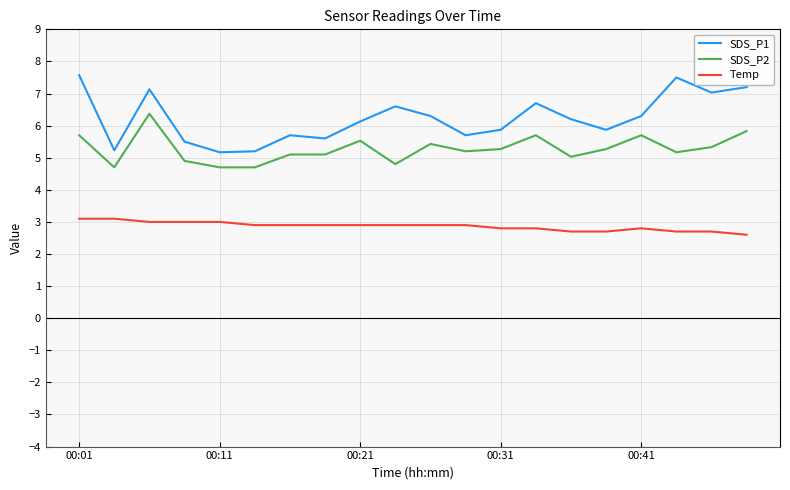

What is the difference between the maximum and minimum values in the Temp series?

0.5